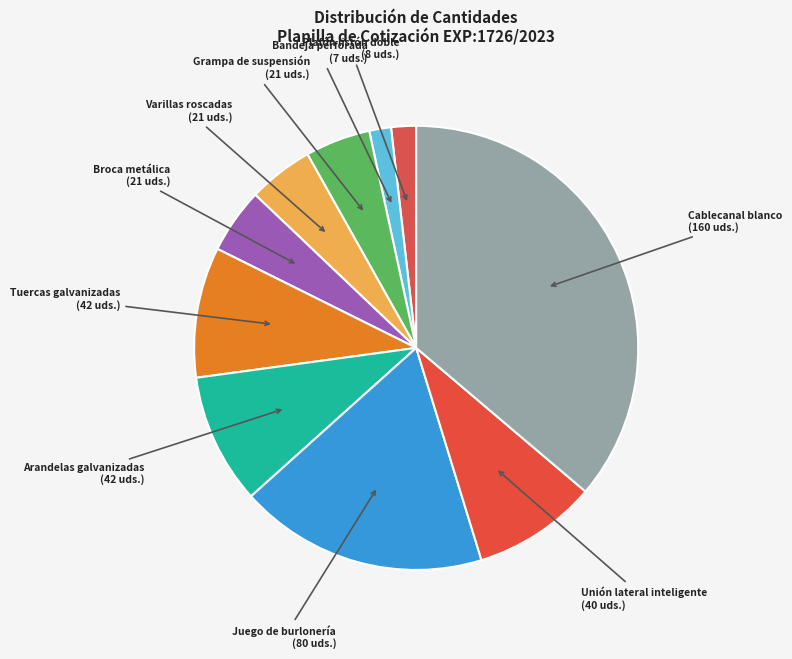

How many segments does this pie chart have?

10